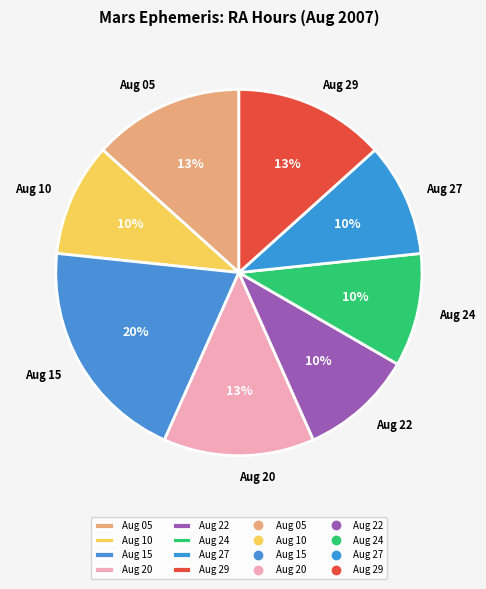

To the nearest percent, what is the average slice percentage?

12%